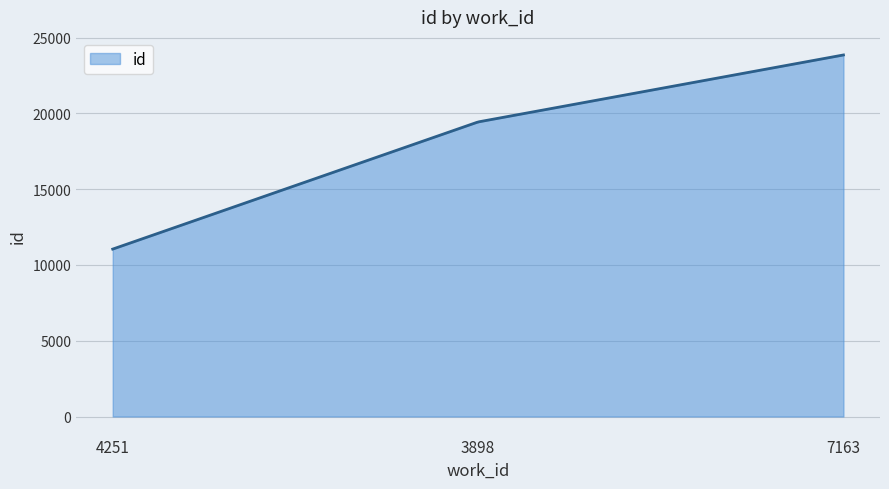

How many distinct data groups are displayed?

1